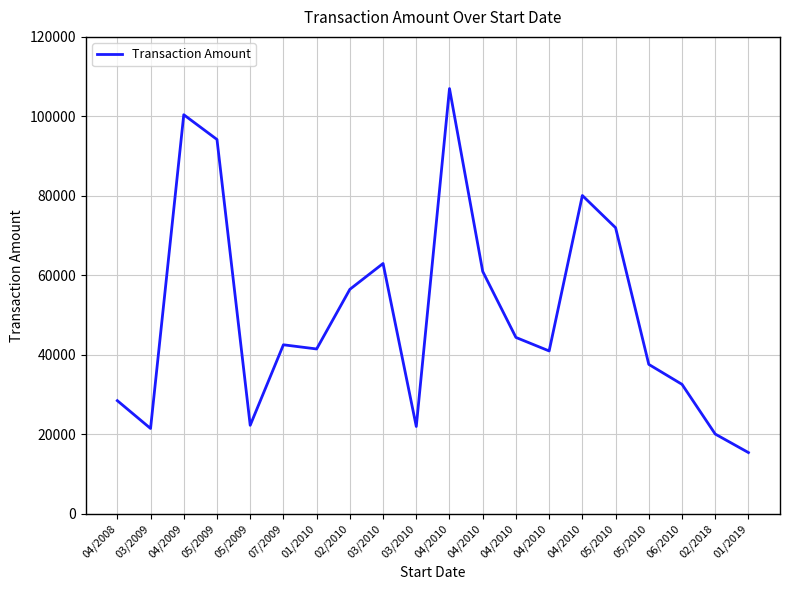

Read the value at 05/2009, to the nearest 100.

22300